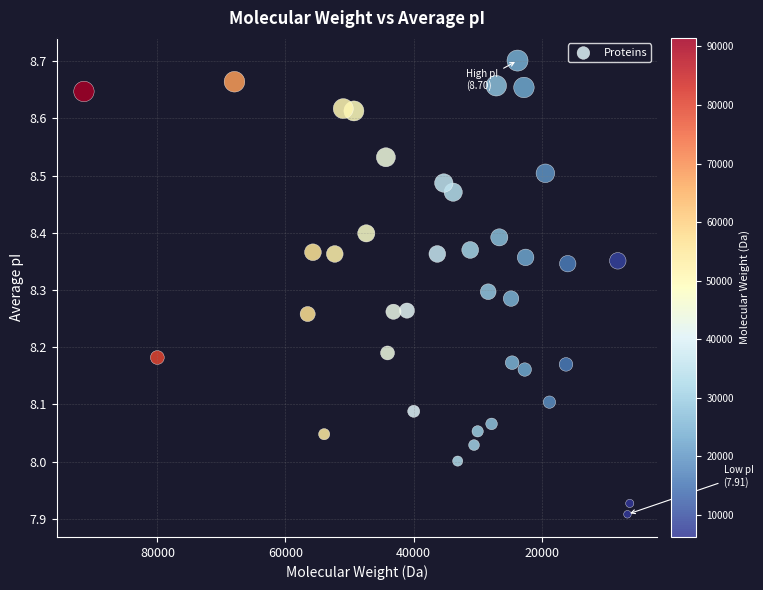

What is the range of Y values (max minus min)?

0.8